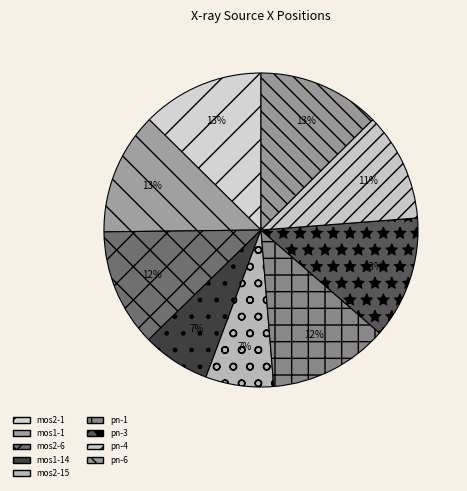

How many segments does this pie chart have?

9